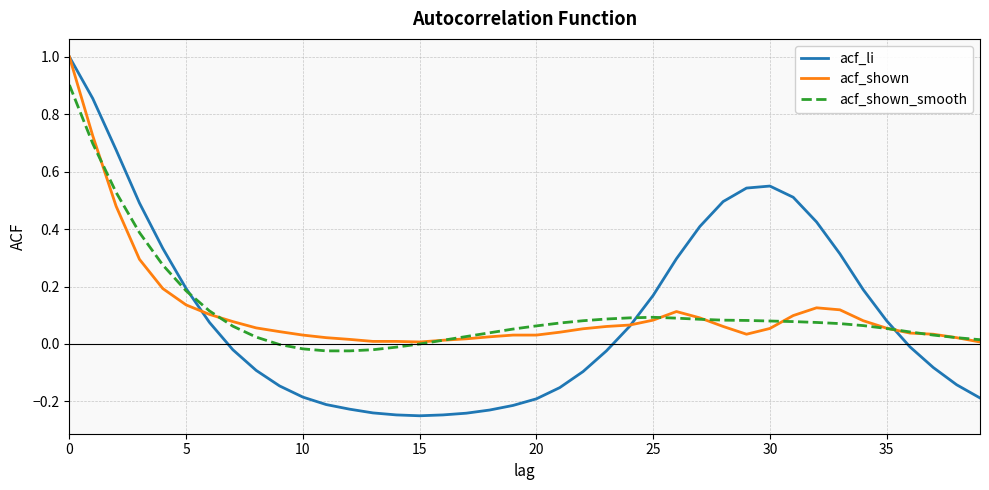

Which series has the largest range (max minus min)?

acf_li